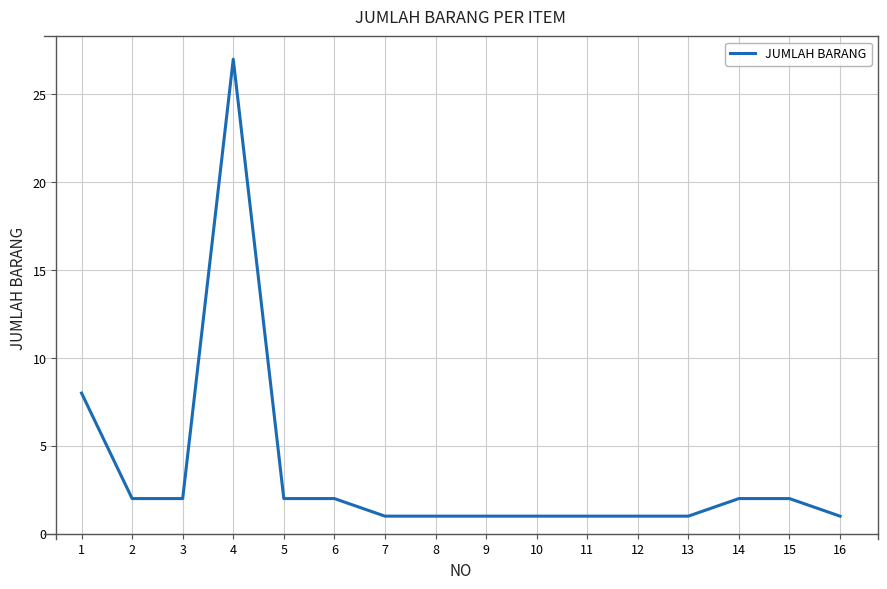

What is the change in value from 1 to 5?

-6